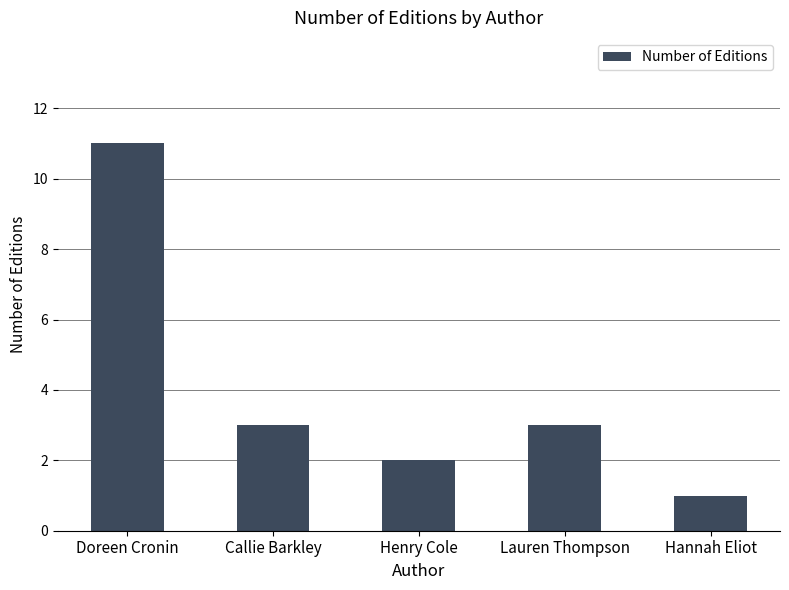

Reading left to right, extract all data points from this chart.

11	3	2	3	1